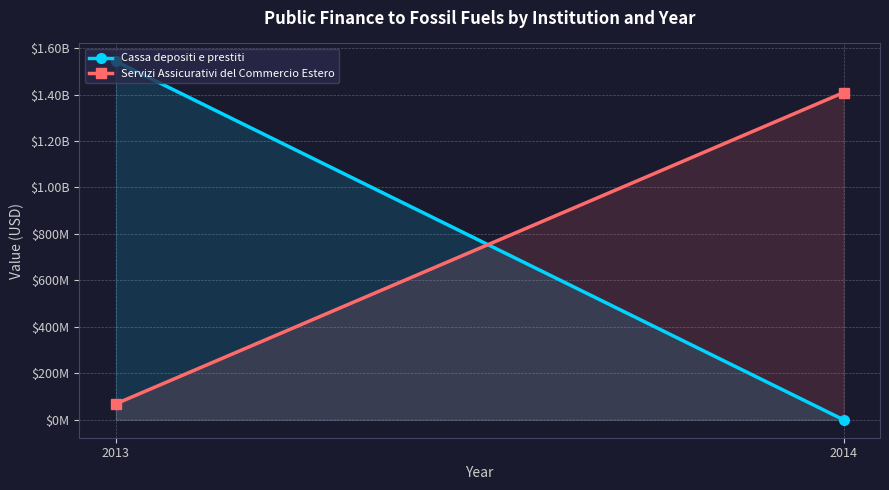

What are all the series names shown in the legend?

Cassa depositi e prestiti, Servizi Assicurativi del Commercio Estero